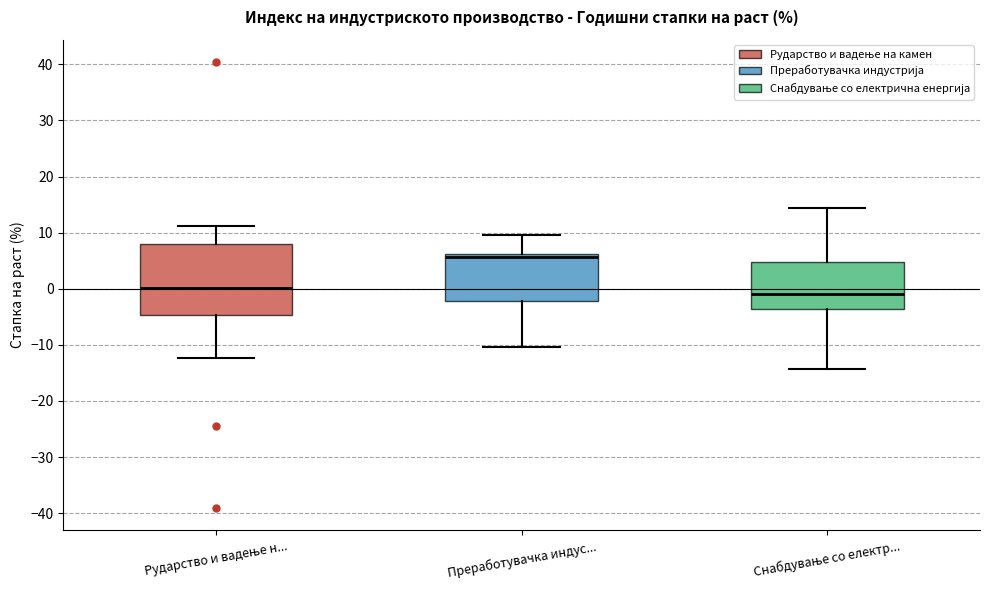

Reading left to right, read every box against the y-axis: the position of its median line, the range the box covers, and the ends of its whiskers. The values are not printed on the chart, so give them approximately, as read against the axis.

Рударство и вадење н...: median 0, box -5 to 8, whiskers -12 to 11
Преработувачка индус...: median 6 (just below the box's upper edge), box -2 to 6, whiskers -10 to 10
Снабдување со електр...: median -1, box -4 to 5, whiskers -14 to 14